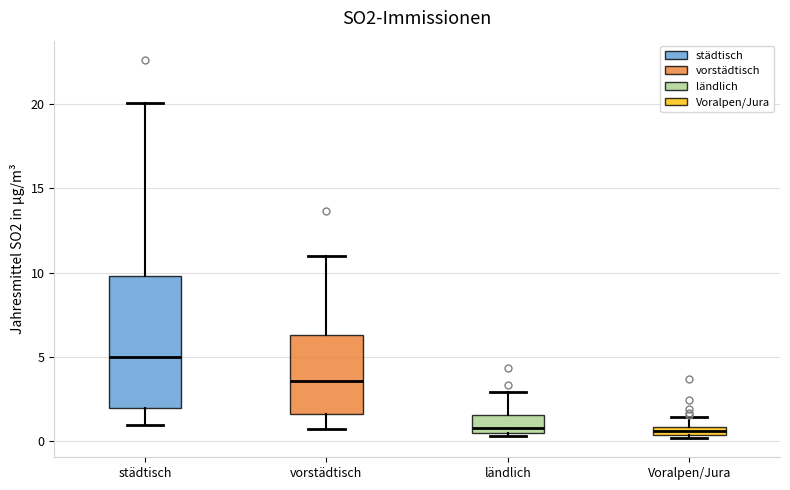

Where does the upper whisker of the box for Voralpen/Jura end on the y-axis? The values are not printed on the chart, so give them approximately, as read against the axis.

1.5